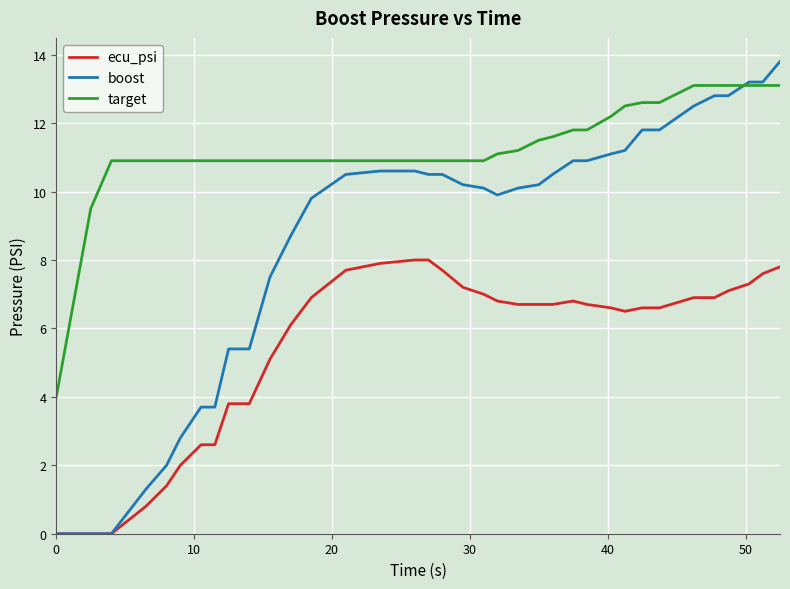

What is the highest value of the target series?

13.1